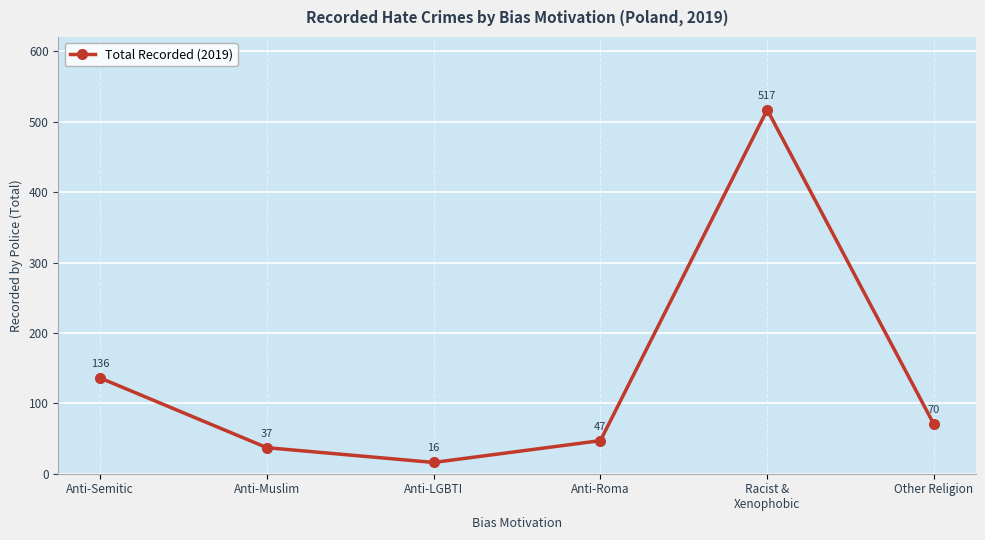

What is the label of the 6th point from the right?

Anti-Semitic